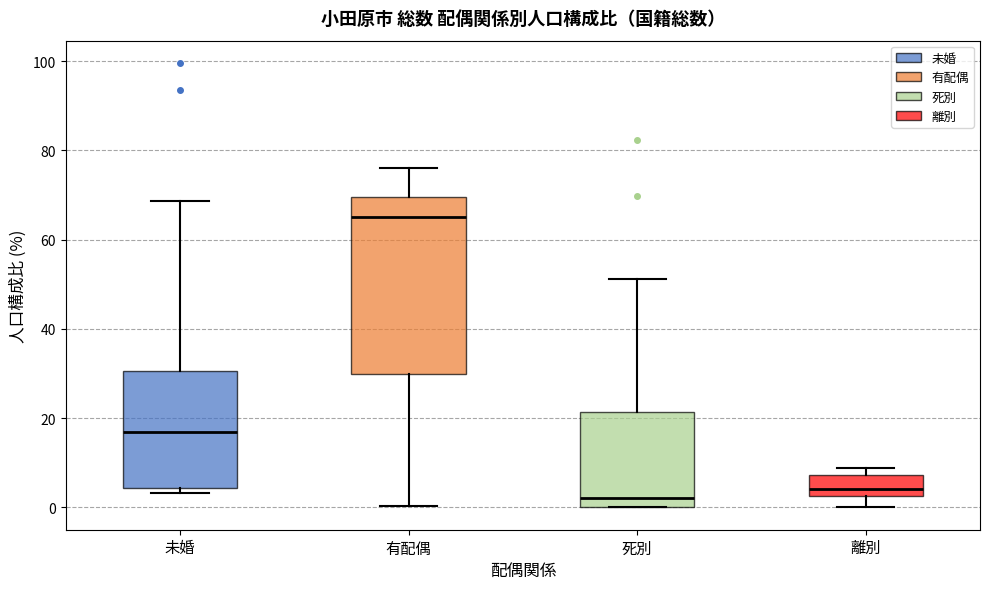

Which box is the tallest, from its lower edge to its upper edge?

有配偶